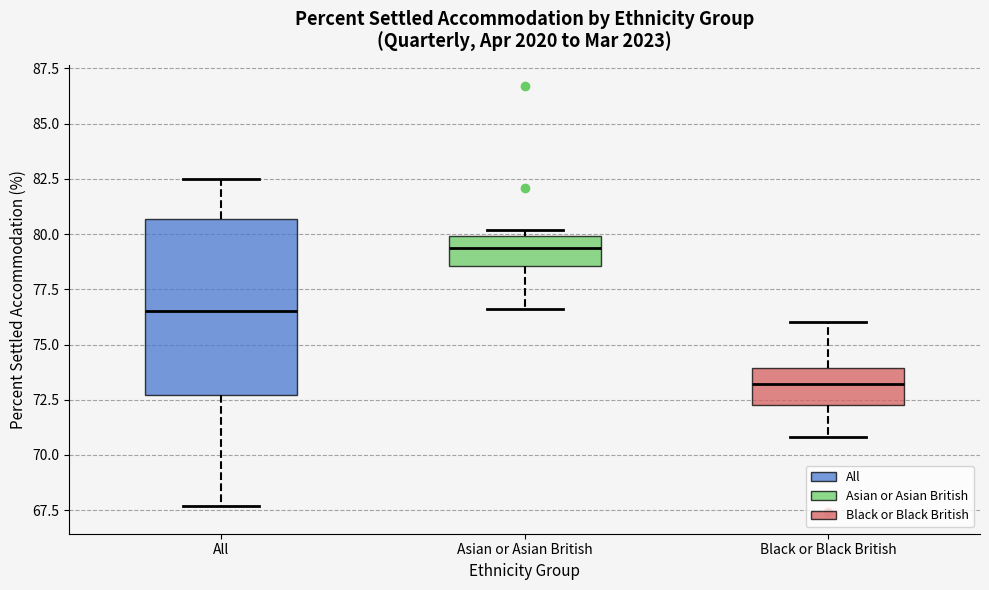

Reading left to right, read every box against the y-axis: the position of its median line, the range the box covers, and the ends of its whiskers. The values are not printed on the chart, so give them approximately, as read against the axis.

All: median 76.5, box 72.5 to 80.5, whiskers 67.5 to 82.5
Asian or Asian British: median 79.5, box 78.5 to 80.0, whiskers 76.5 to 80.0 (just above the box's upper edge)
Black or Black British: median 73.0, box 72.5 to 74.0, whiskers 71.0 to 76.0